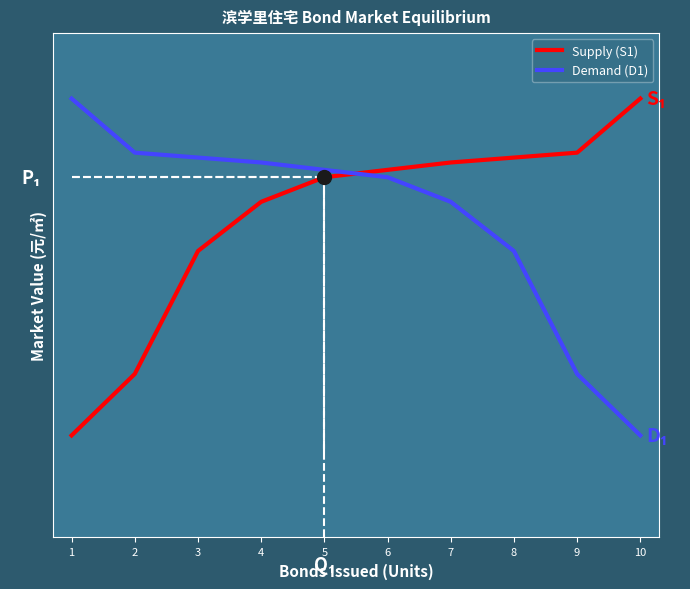

At which label is Demand (D1) closest to 8733?

8